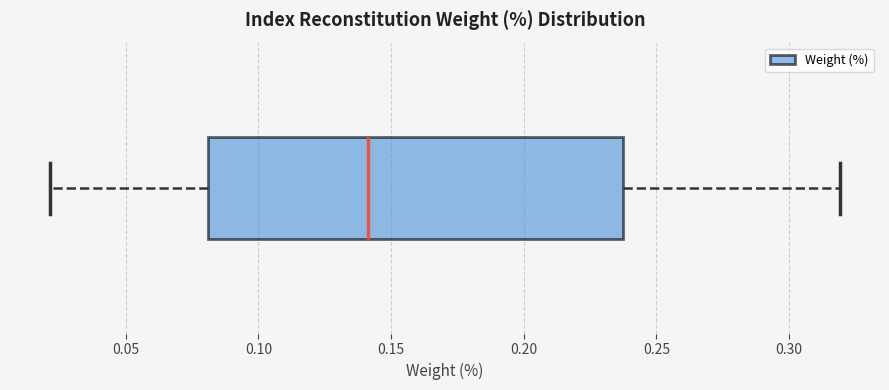

Transcribe this box plot: give where the median line is, the range the box spans, and where the two whiskers end, as read against the x-axis. The values are not printed on the chart, so give them approximately, as read against the axis.

median 0.140, box 0.080 to 0.235, whiskers 0.020 to 0.320